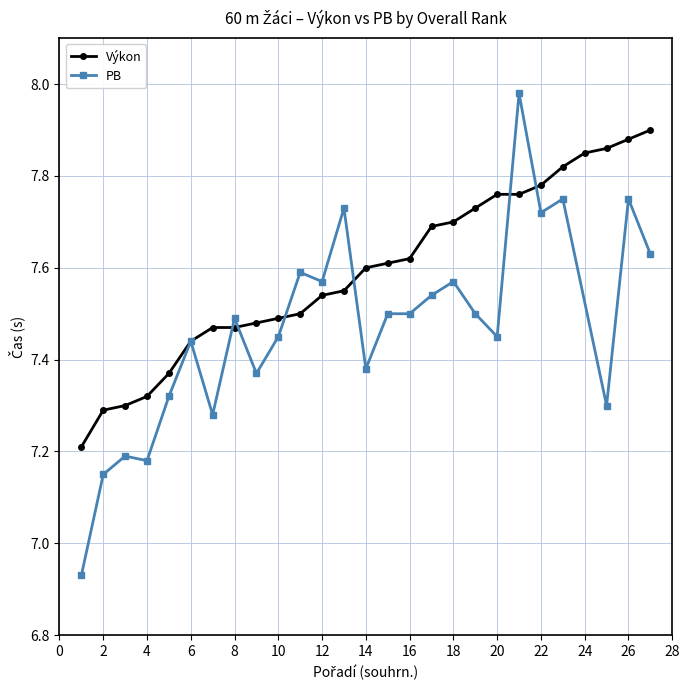

Is it true that the value at 25 is 7.9?

True